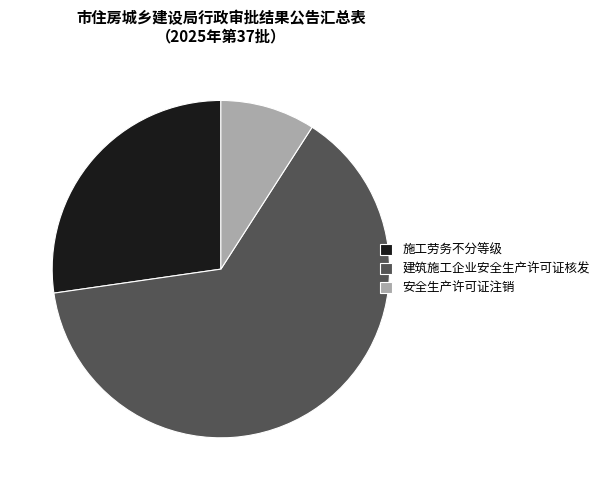

What is the largest slice in the pie chart?

建筑施工企业安全生产许可证核发